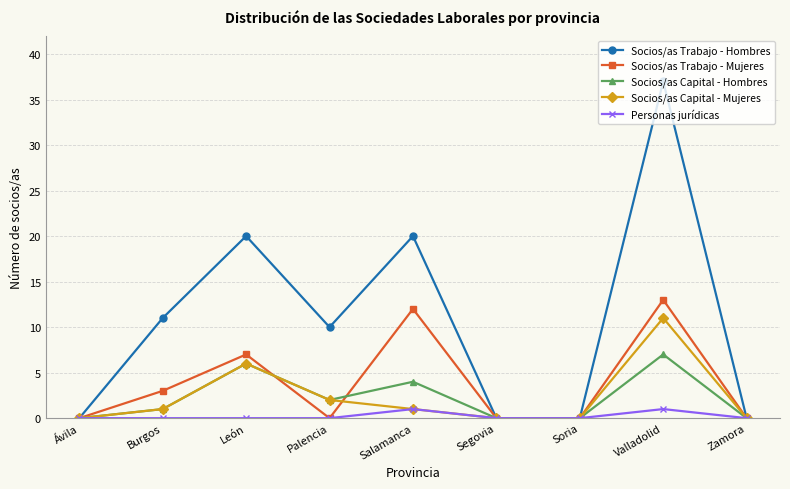

True or false: Socios/as Trabajo - Mujeres and Socios/as Capital - Hombres intersect in this chart.

True